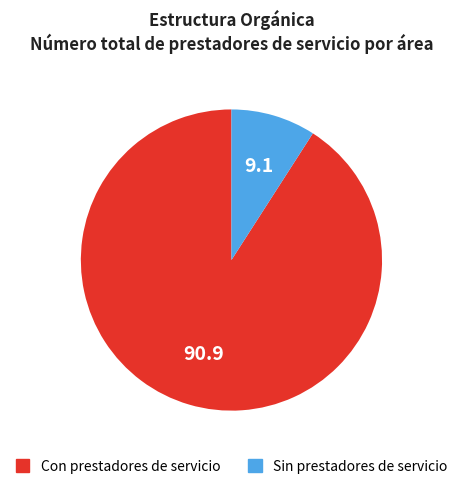

Does any single category account for the majority?

Yes